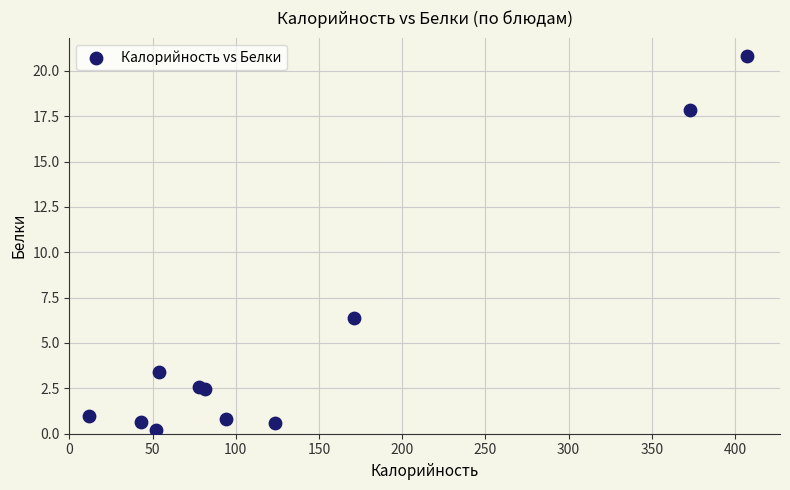

What Y value in the scatter plot is closest to 10?

6.4